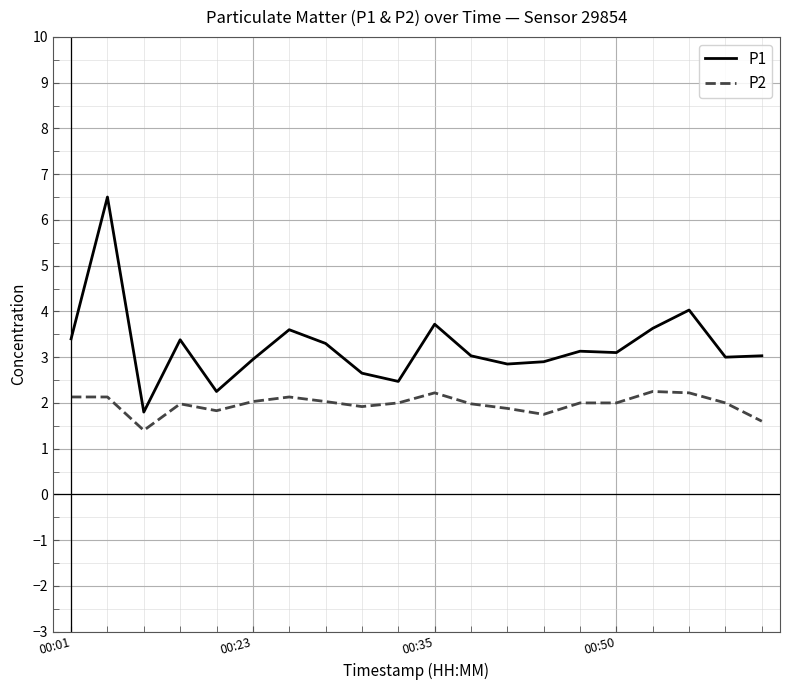

What is the average value of the P1 series?

3.2